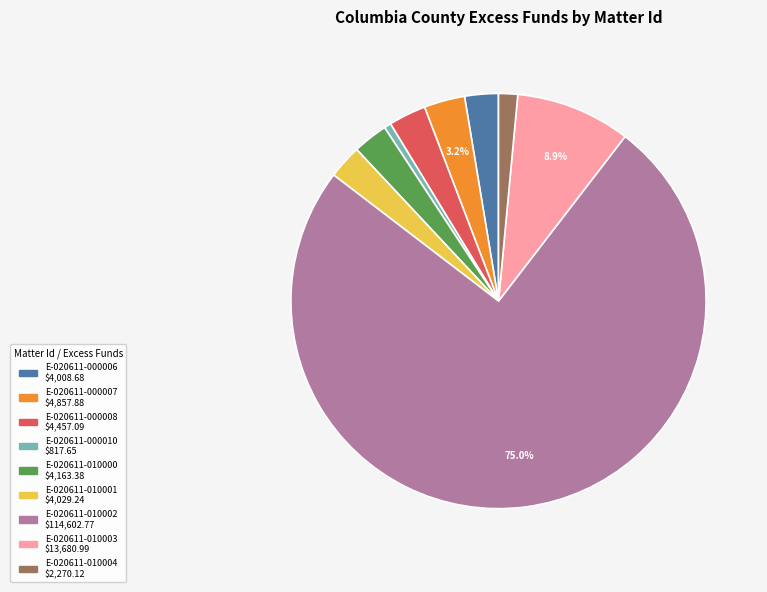

How many slices are in this pie chart?

9